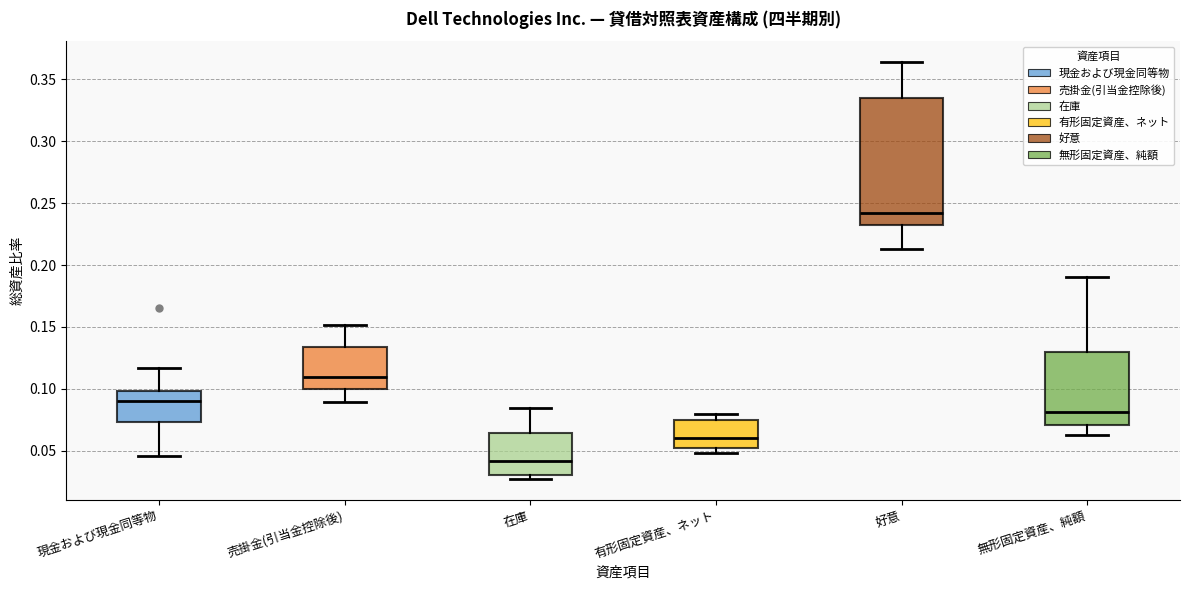

Reading left to right, read every box against the y-axis: the position of its median line, the range the box covers, and the ends of its whiskers. The values are not printed on the chart, so give them approximately, as read against the axis.

現金および現金同等物: median 0.090, box 0.075 to 0.100, whiskers 0.045 to 0.115
売掛金(引当金控除後): median 0.110, box 0.100 to 0.135, whiskers 0.090 to 0.150
在庫: median 0.040, box 0.030 to 0.065, whiskers 0.025 to 0.085
有形固定資産、ネット: median 0.060, box 0.050 to 0.075, whiskers 0.050 (just below the box's lower edge) to 0.080
好意: median 0.240, box 0.235 to 0.335, whiskers 0.215 to 0.365
無形固定資産、純額: median 0.080, box 0.070 to 0.130, whiskers 0.065 to 0.190